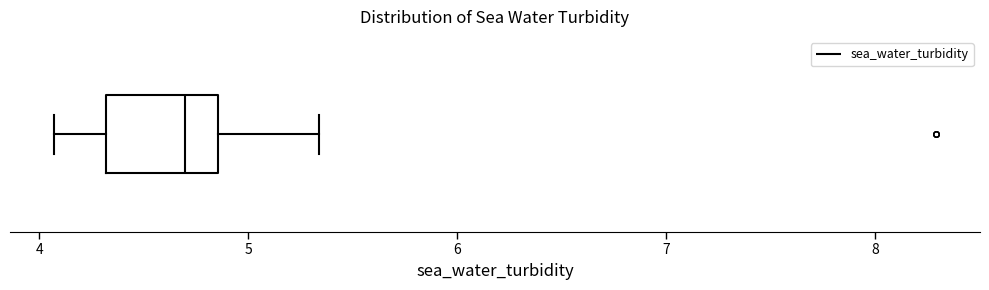

Read this box plot against the x-axis: the position of the median line, the range covered by the box, and the ends of both whiskers. The values are not printed on the chart, so give them approximately, as read against the axis.

median 4.7, box 4.3 to 4.9, whiskers 4.1 to 5.3